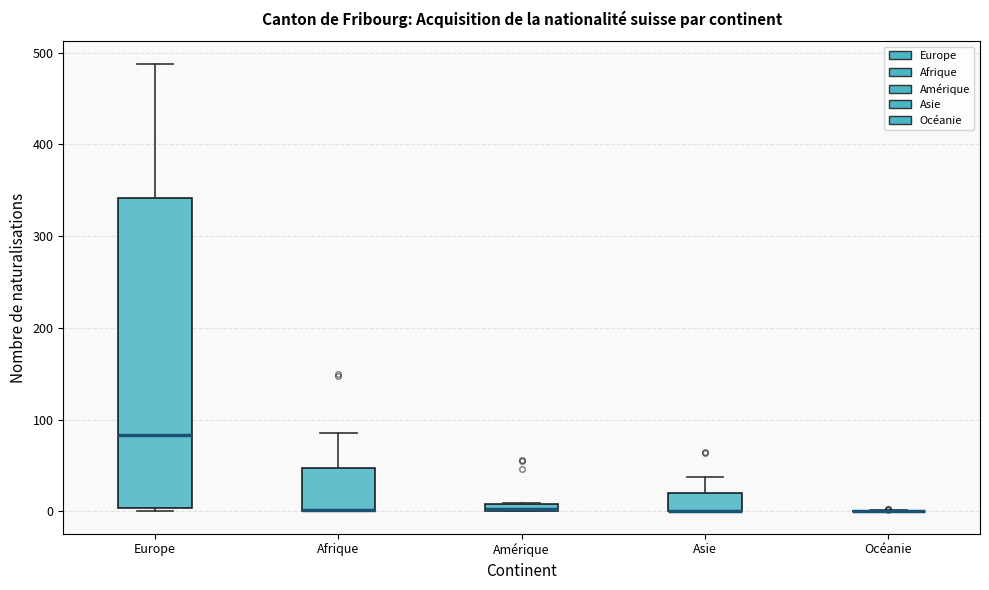

Comparing the boxes themselves (not the whiskers), which one is the tallest?

Europe